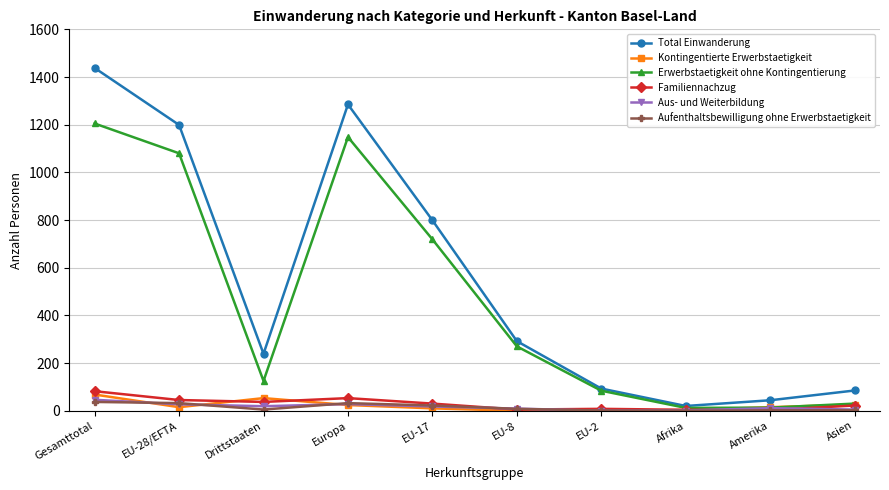

Which series has the largest total across all categories?

Total Einwanderung